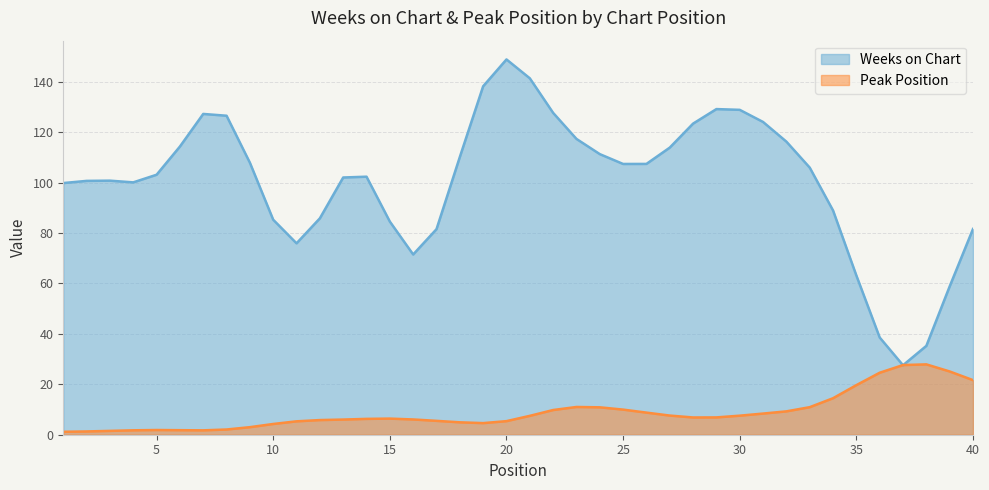

What is the total value across all series at 10?

89.5